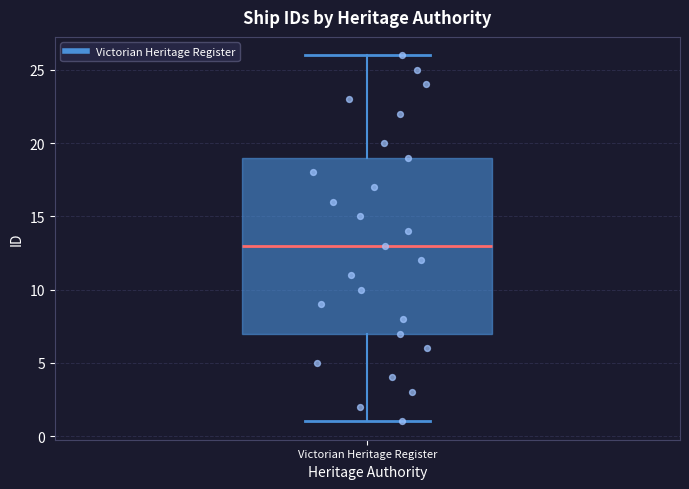

Transcribe this box plot: give where the median line is, the range the box spans, and where the two whiskers end, as read against the y-axis. The values are not printed on the chart, so give them approximately, as read against the axis.

median 13, box 7 to 19, whiskers 1 to 26